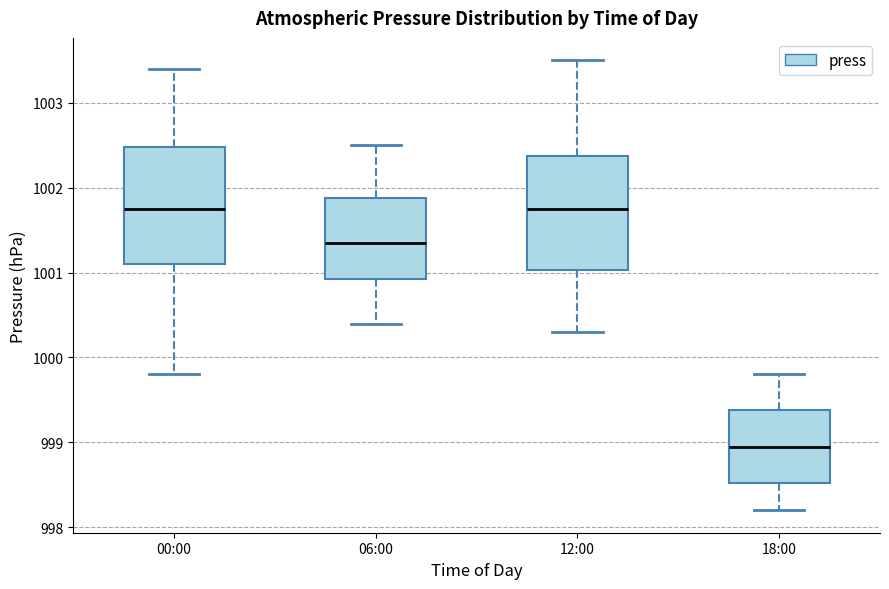

Reading left to right, read every box against the y-axis: the position of its median line, the range the box covers, and the ends of its whiskers. The values are not printed on the chart, so give them approximately, as read against the axis.

00:00: median 1001.8, box 1001.1 to 1002.5, whiskers 999.8 to 1003.4
06:00: median 1001.4, box 1000.9 to 1001.9, whiskers 1000.4 to 1002.5
12:00: median 1001.8, box 1001.0 to 1002.4, whiskers 1000.3 to 1003.5
18:00: median 999.0, box 998.5 to 999.4, whiskers 998.2 to 999.8